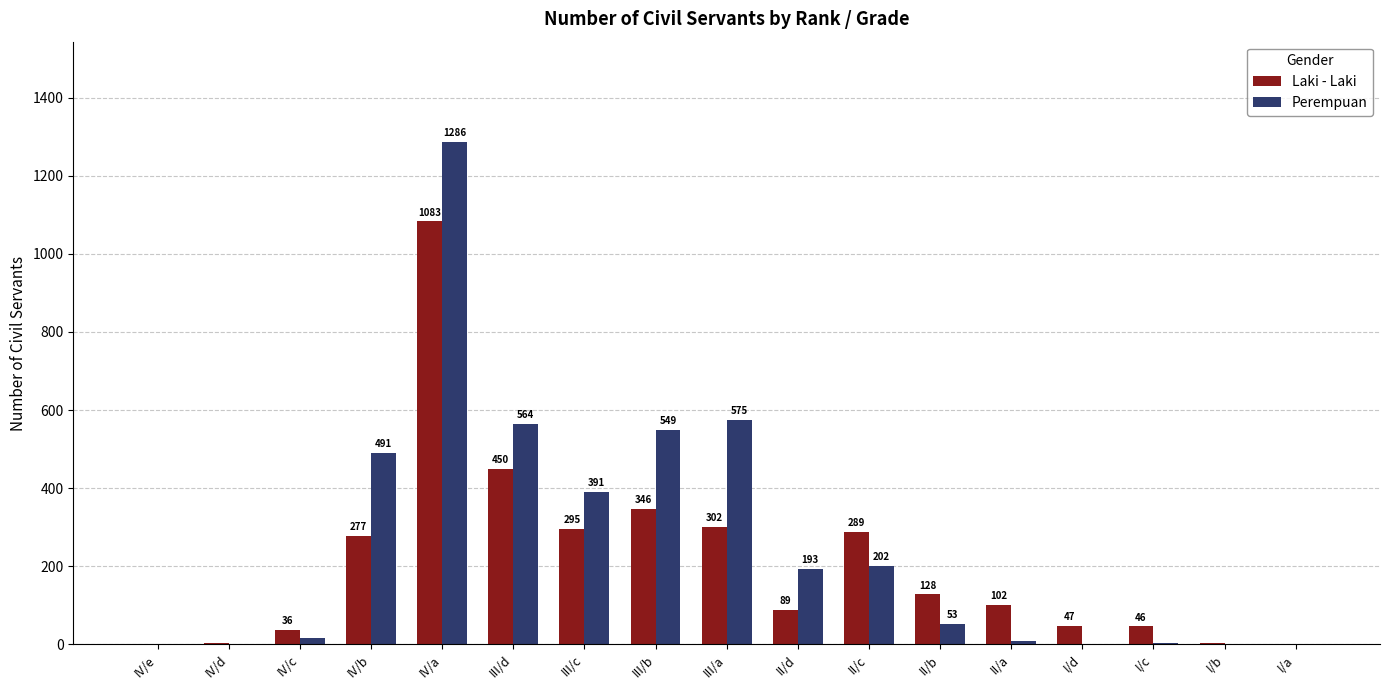

At which label does Perempuan first exceed 53?

IV/b